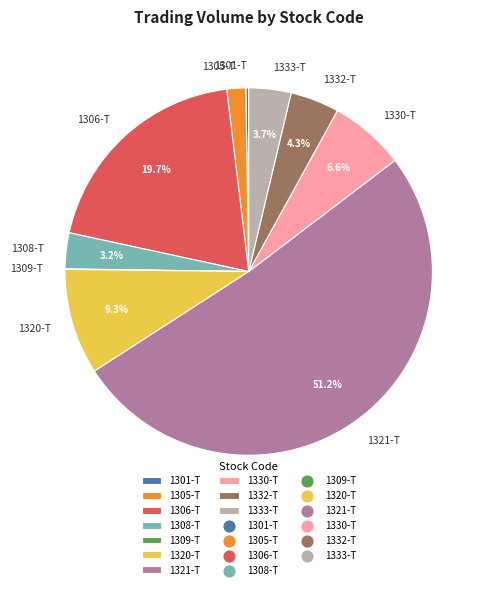

Which has a higher value, 1330-T or 1332-T?

1330-T